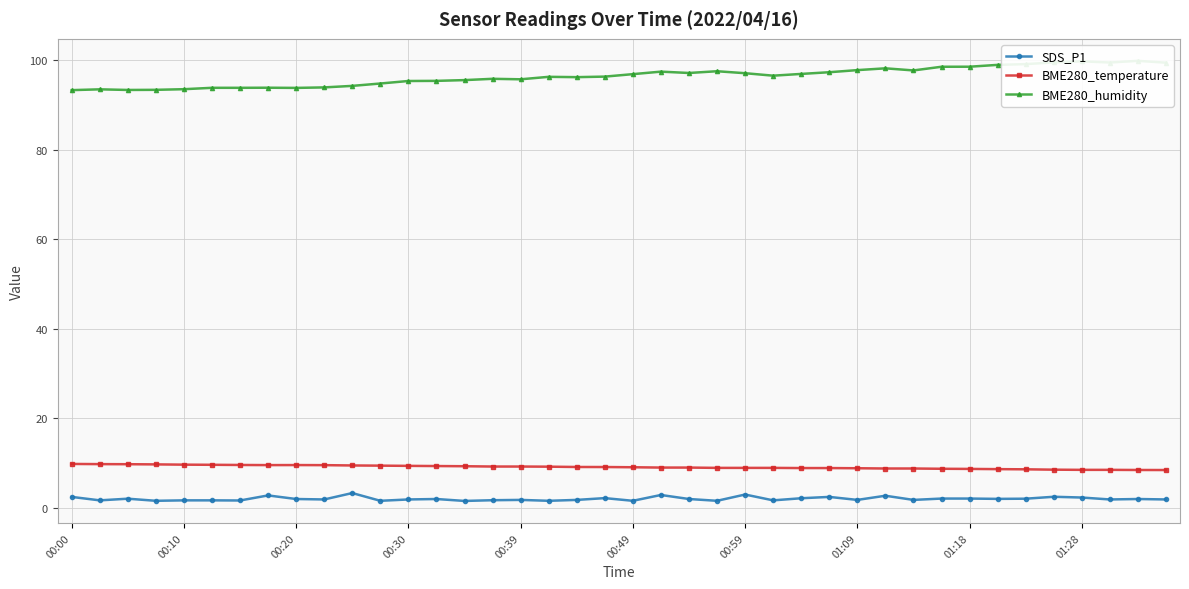

Which category has the lowest value in the SDS_P1 series?

14